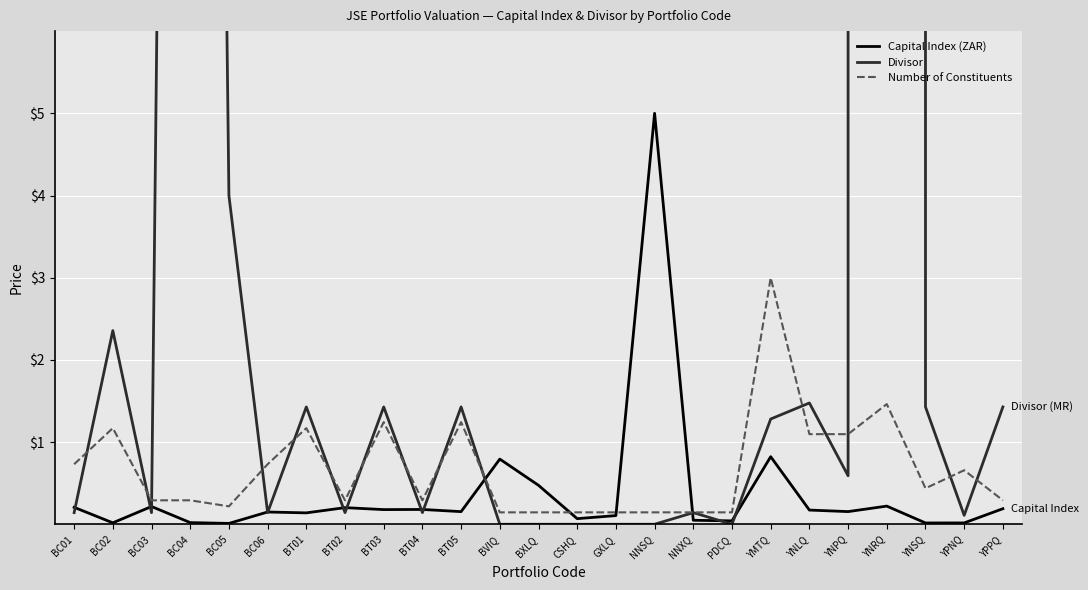

What is the label of the 17th point from the left?

NNXQ